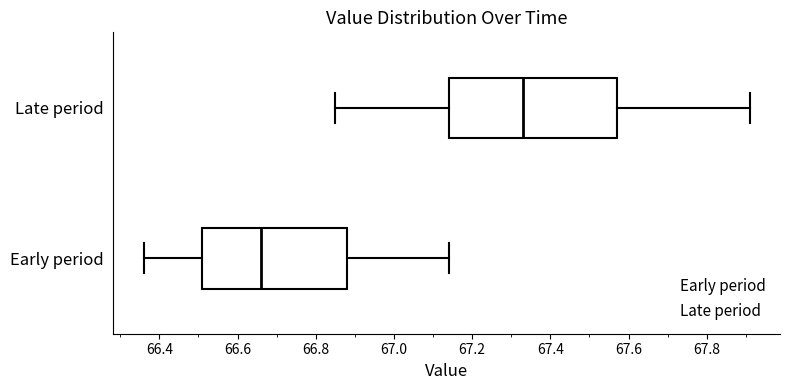

Which box has the furthest to the left median line?

Early period